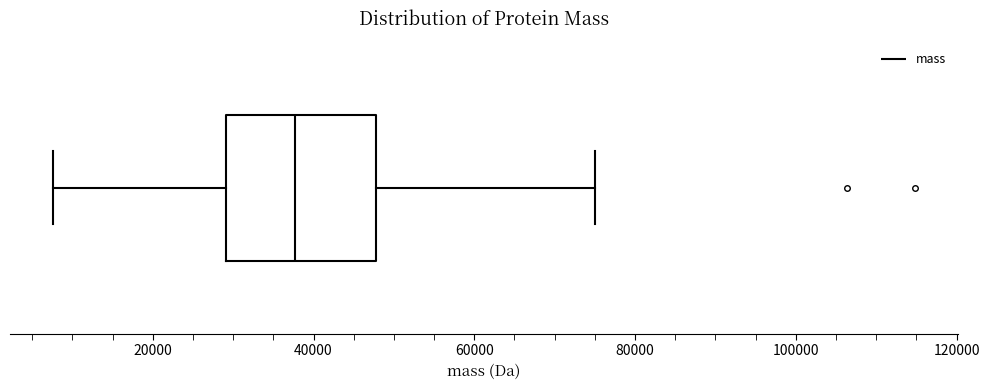

Read this box plot against the x-axis: the position of the median line, the range covered by the box, and the ends of both whiskers. The values are not printed on the chart, so give them approximately, as read against the axis.

median 38000, box 30000 to 48000, whiskers 8000 to 76000